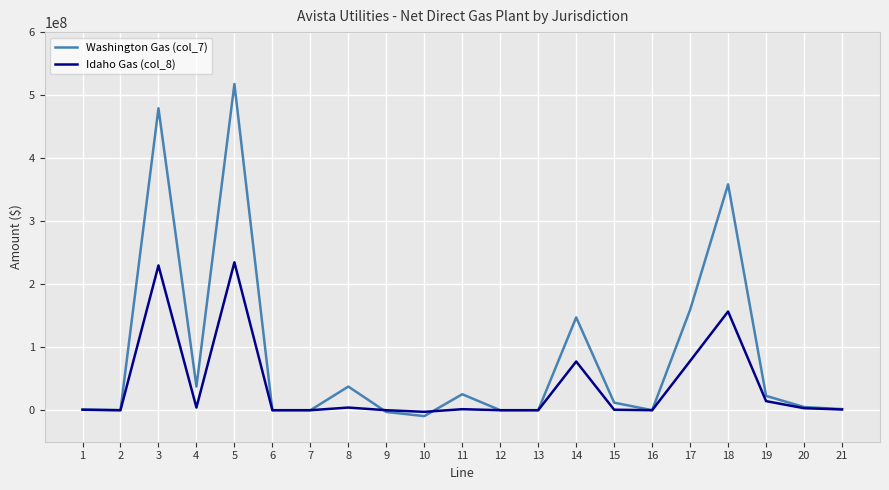

Which series has the largest range (max minus min)?

Washington Gas (col_7)